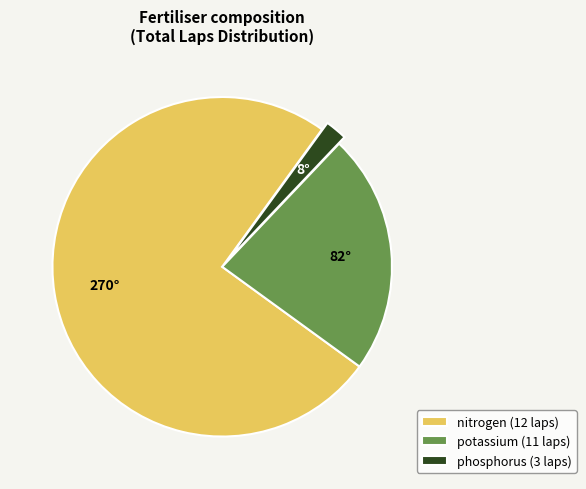

Combined, do nitrogen (12 laps) and phosphorus (3 laps) account for over 50%?

Yes